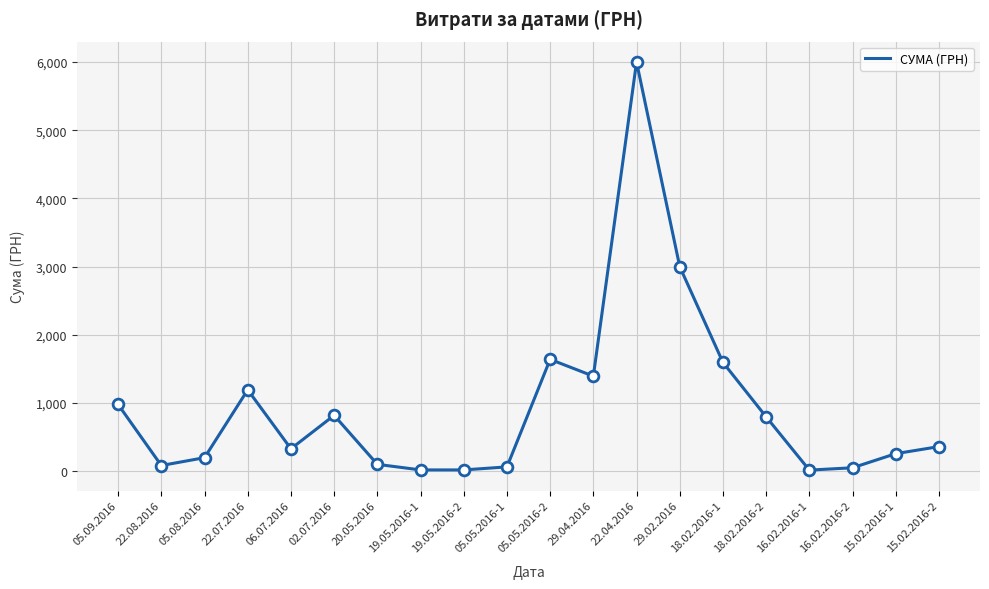

Which has a higher value, 16.02.2016-2 or 18.02.2016-1?

18.02.2016-1